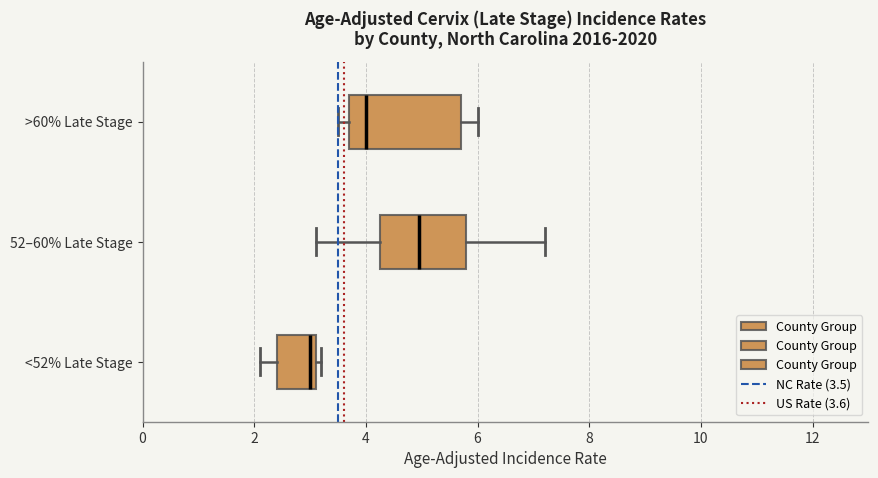

Where is the right edge of the box for >60% Late Stage on the x-axis? The values are not printed on the chart, so give them approximately, as read against the axis.

5.8